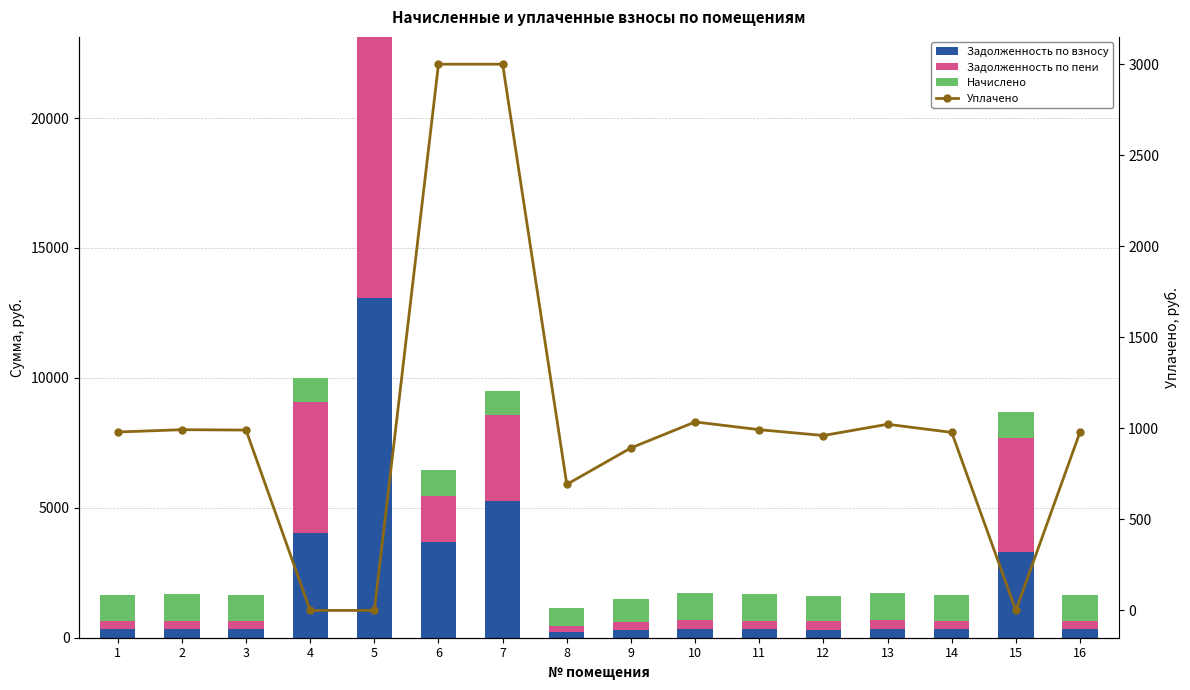

Is it true that Задолженность по взносу equals 487.5 at 9?

False